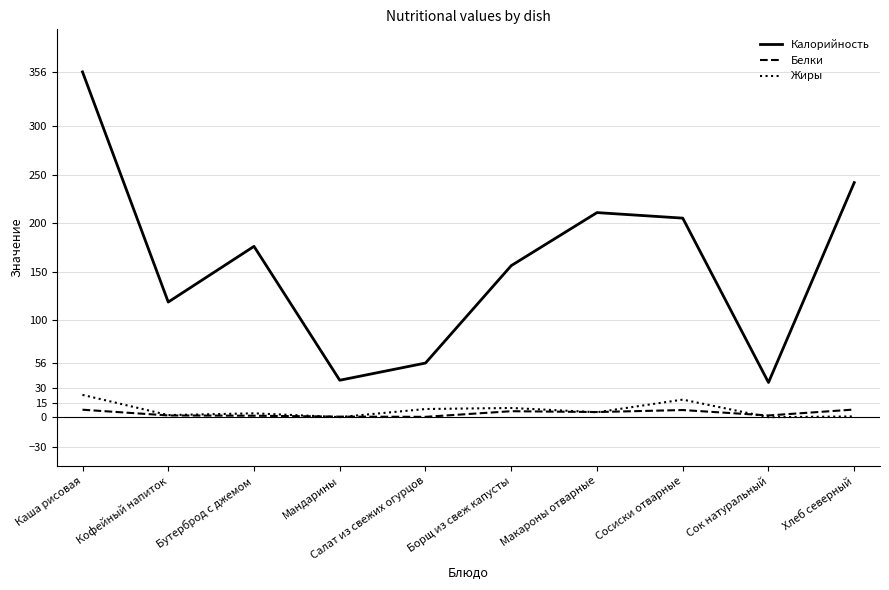

What is the minimum value for Калорийность?

36.0